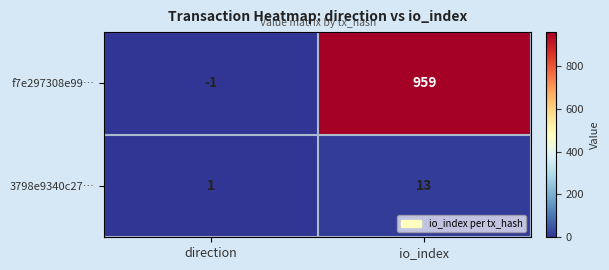

Which series has the largest total across all categories?

f7e297308e99…